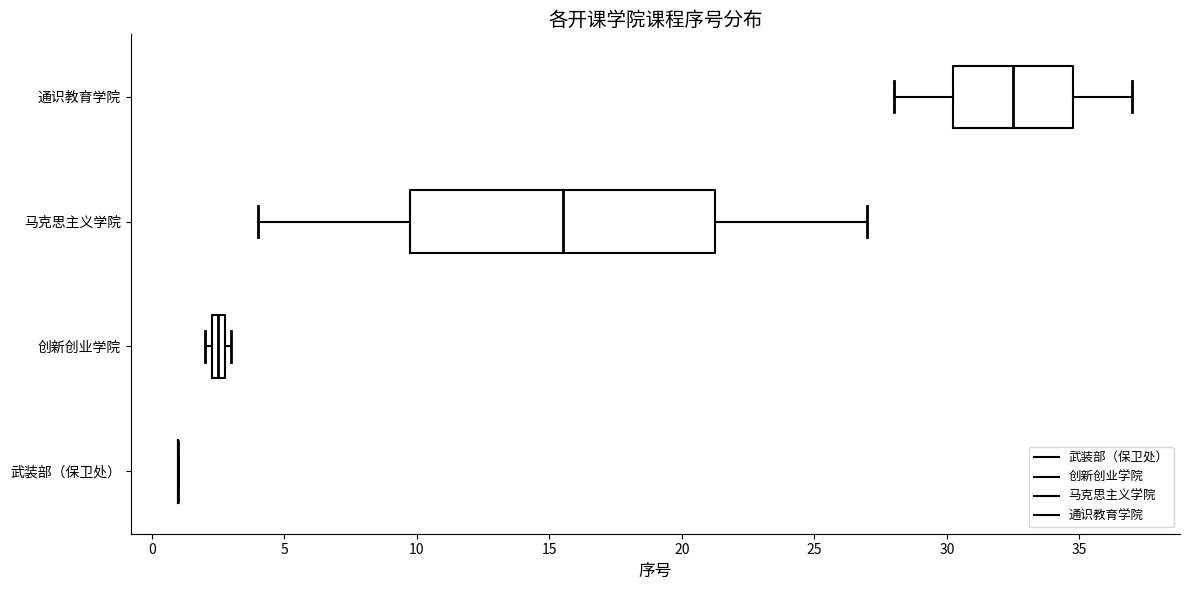

Where does the median line of the box for 通识教育学院 sit on the x-axis? The values are not printed on the chart, so give them approximately, as read against the axis.

32.5